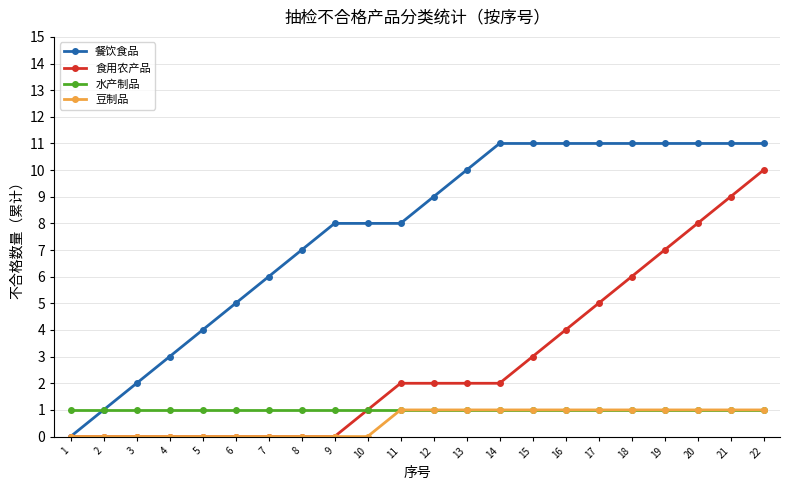

Count the number of data series in this chart.

4